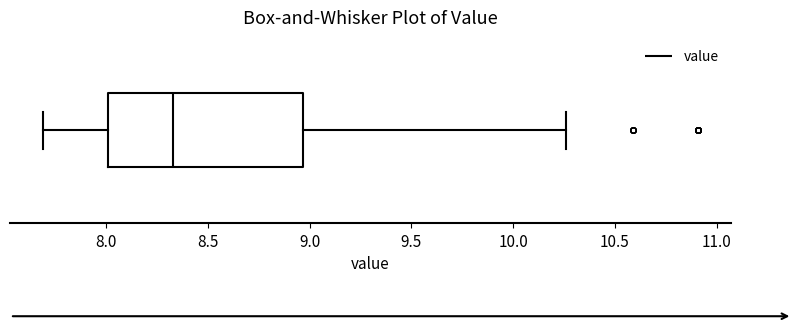

Transcribe this box plot: give where the median line is, the range the box spans, and where the two whiskers end, as read against the x-axis. The values are not printed on the chart, so give them approximately, as read against the axis.

median 8.35, box 8.00 to 8.95, whiskers 7.70 to 10.25